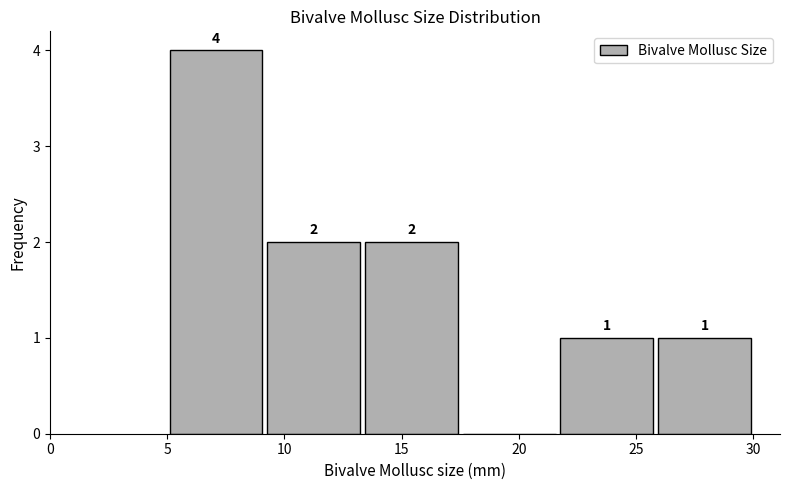

Over which range of the x-axis is the bar tallest?

5.0 to 9.0